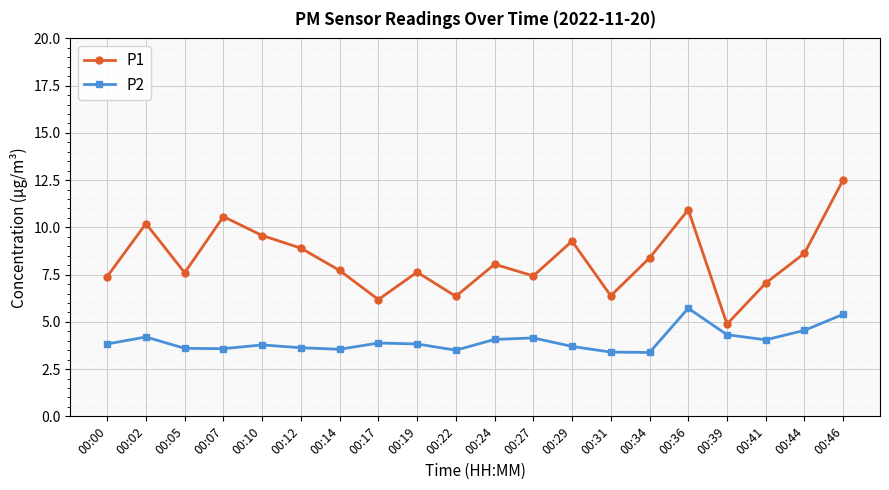

In P1, how many points are higher than both neighbors (excluding endpoints)?

6